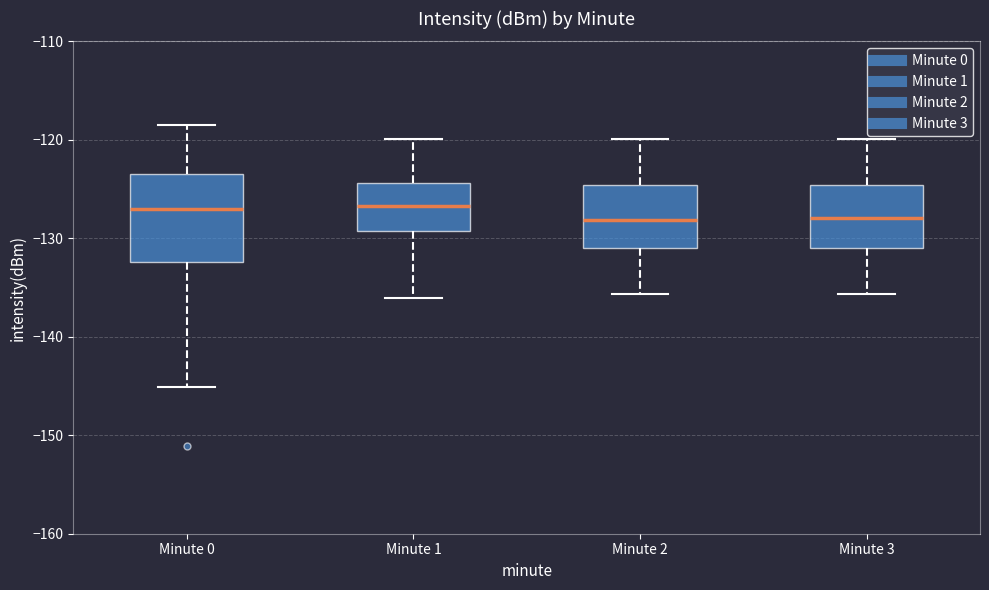

Reading left to right, transcribe this box plot: for each box, give where its median line is, the range the box spans, and where its two whiskers end, as read against the y-axis. The values are not printed on the chart, so give them approximately, as read against the axis.

Minute 0: median -127, box -132 to -124, whiskers -145 to -119
Minute 1: median -127, box -129 to -124, whiskers -136 to -120
Minute 2: median -128, box -131 to -125, whiskers -136 to -120
Minute 3: median -128, box -131 to -125, whiskers -136 to -120